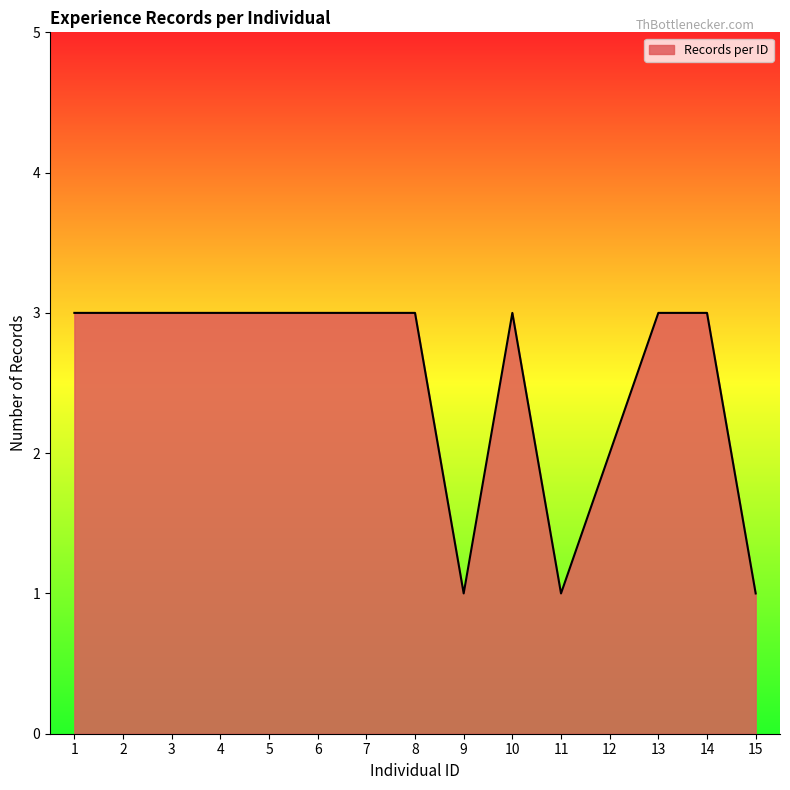

Reading left to right, extract all data points from this chart.

3	3	3	3	3	3	3	3	1	3	1	2	3	3	1